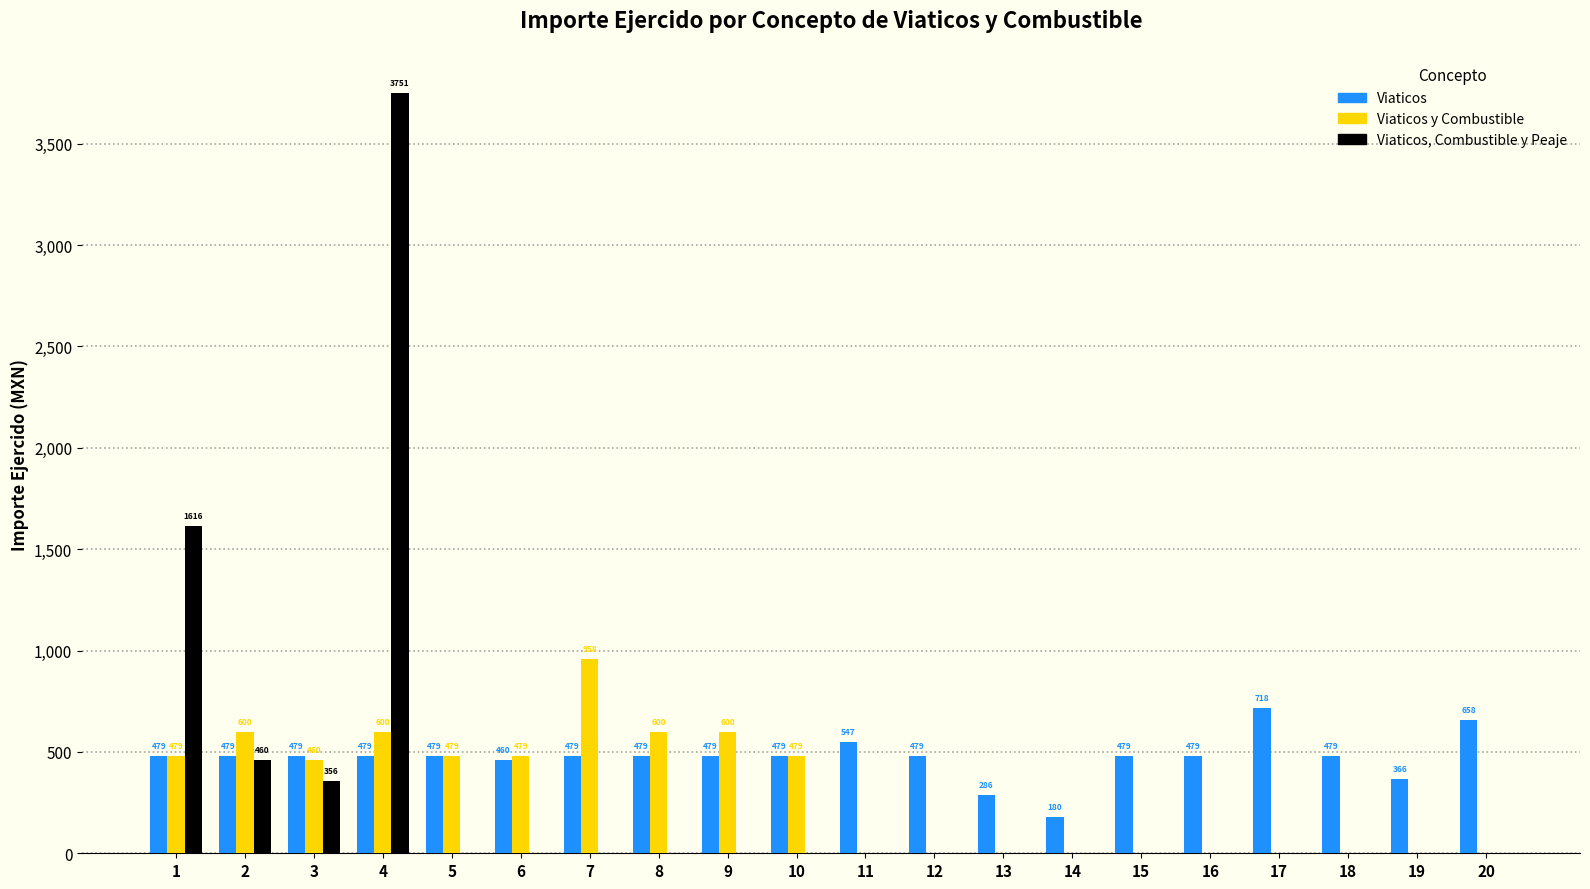

Which series changed the most between 2 and 13?

Viaticos y Combustible